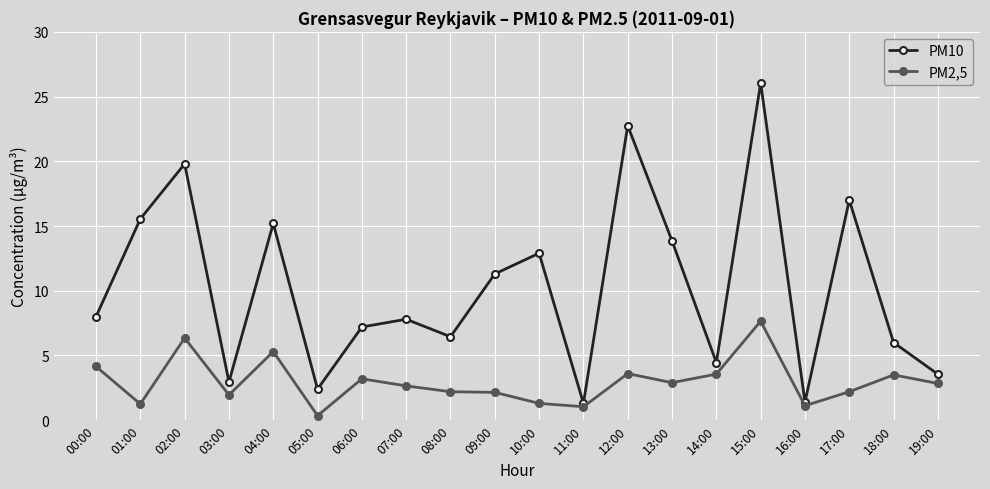

True or false: PM10 has a value of 7.2 at 06:00.

True